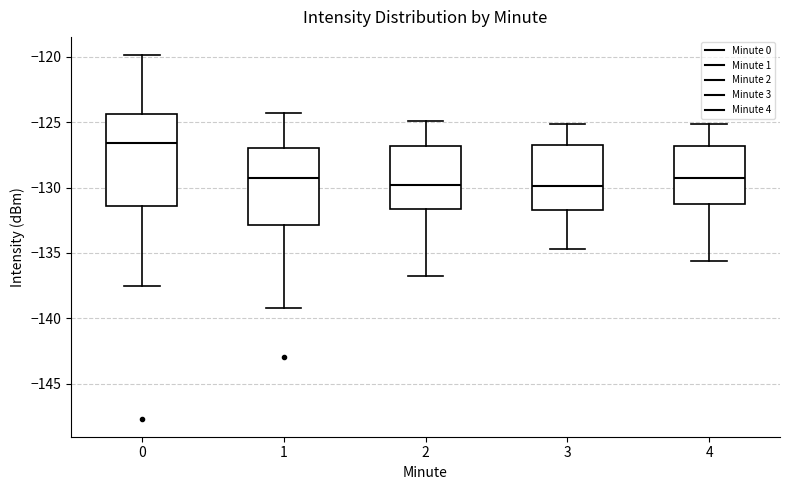

Reading left to right, transcribe this box plot: for each box, give where its median line is, the range the box spans, and where its two whiskers end, as read against the y-axis. The values are not printed on the chart, so give them approximately, as read against the axis.

0: median -126.5, box -131.5 to -124.5, whiskers -137.5 to -120.0
1: median -129.0, box -133.0 to -127.0, whiskers -139.0 to -124.5
2: median -130.0, box -131.5 to -127.0, whiskers -137.0 to -125.0
3: median -130.0, box -131.5 to -126.5, whiskers -134.5 to -125.0
4: median -129.5, box -131.0 to -127.0, whiskers -135.5 to -125.0